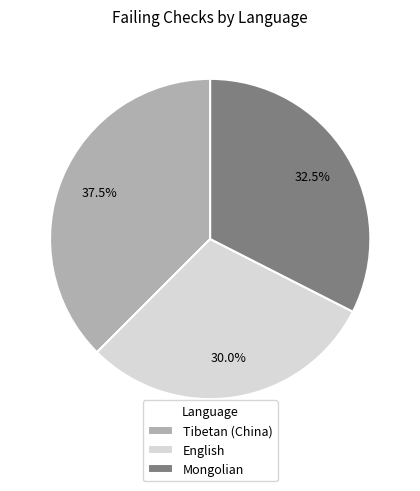

How many segments does this pie chart have?

3